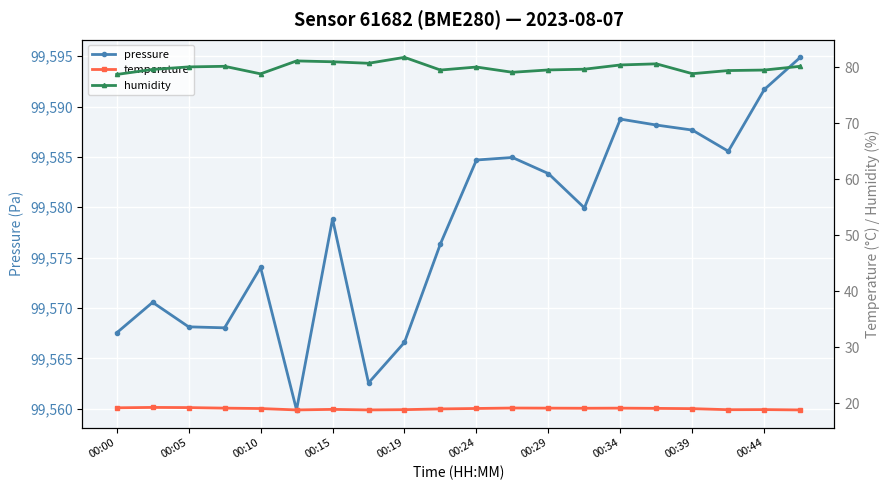

How many data points in humidity are above 80?

10